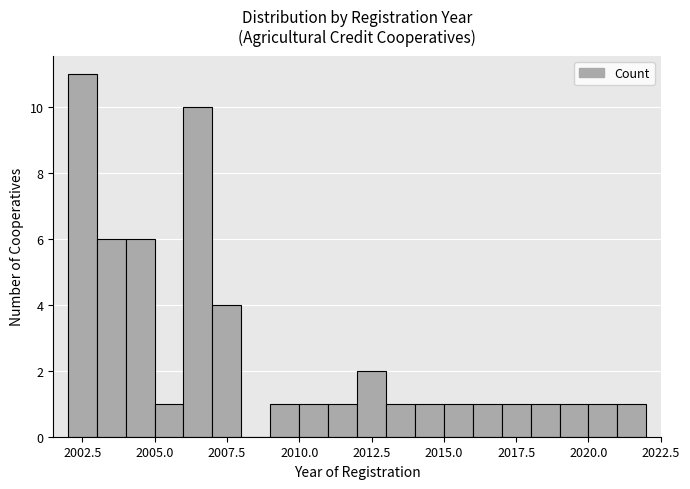

Read against the x-axis, roughly where is the centre of the tallest bar?

2002.5